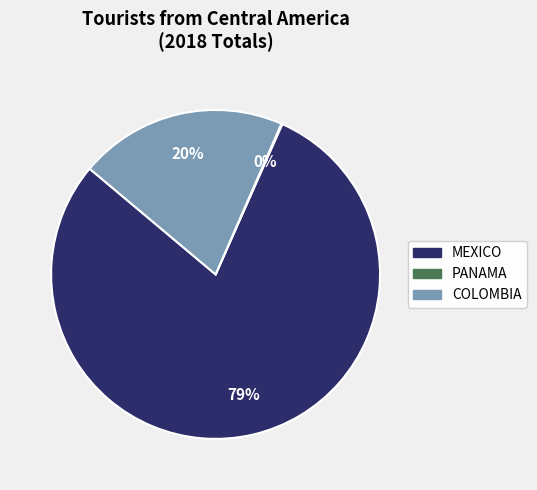

To the nearest percent, what is the combined percentage of COLOMBIA and MEXICO?

100%